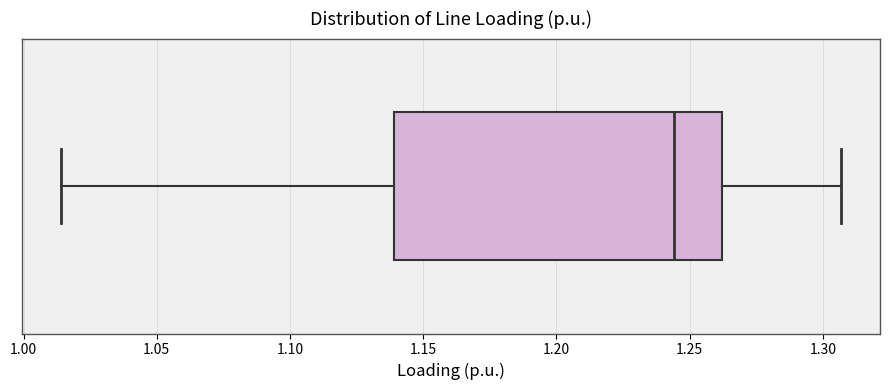

Where does the left whisker of the box end on the x-axis? The values are not printed on the chart, so give them approximately, as read against the axis.

1.015